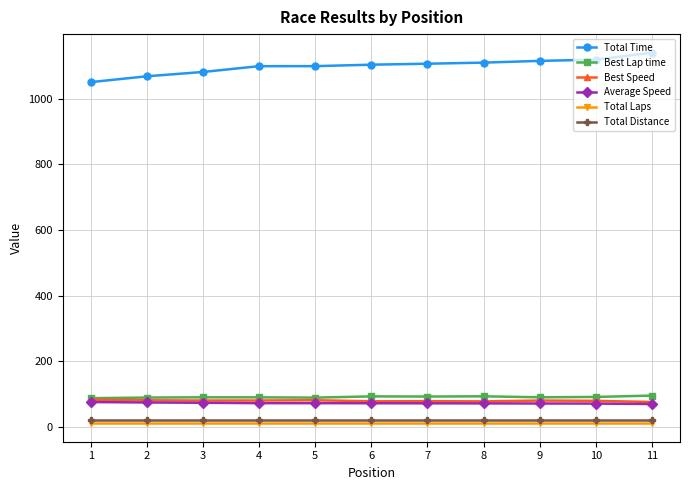

True or false: Total Distance has a value of 22.0 at 5.

True